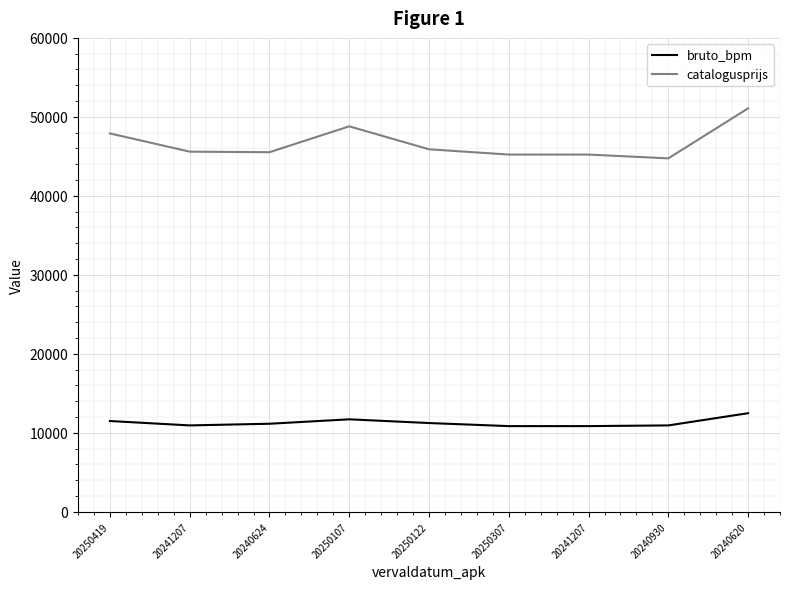

At which category does catalogusprijs reach its first local valley?

20240624